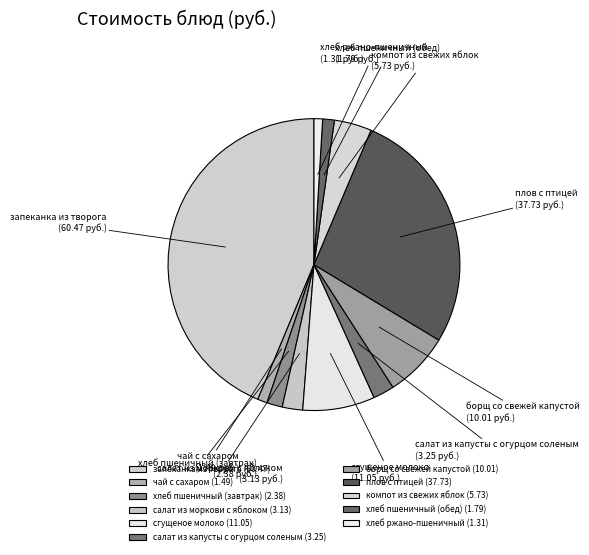

Which has a higher value, компот из свежих яблок or хлеб пшеничный (завтрак)?

компот из свежих яблок